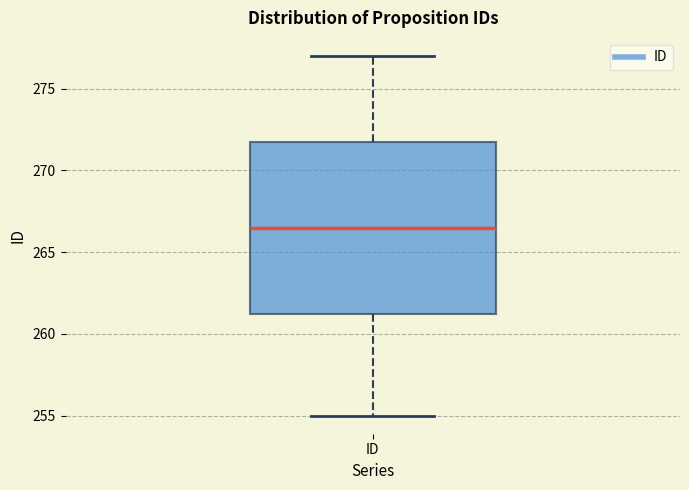

Read this box plot against the y-axis: the position of the median line, the range covered by the box, and the ends of both whiskers. The values are not printed on the chart, so give them approximately, as read against the axis.

median 266.5, box 261.5 to 272.0, whiskers 255.0 to 277.0